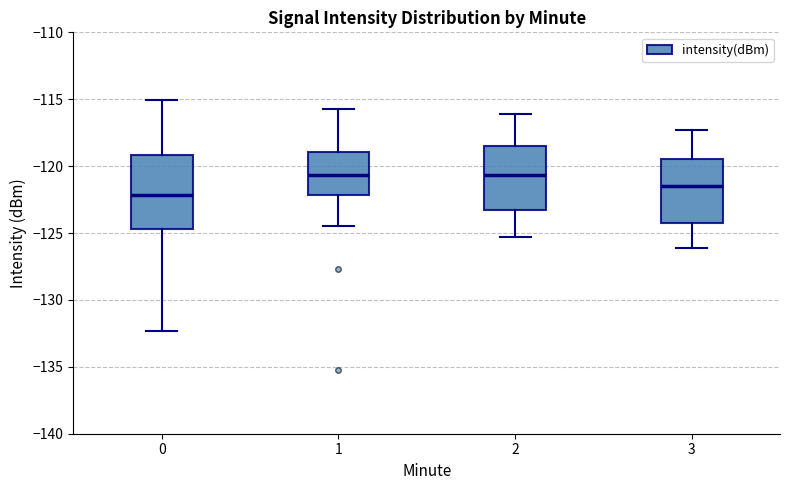

Where does the upper whisker of the box at x = 1 end on the y-axis? The values are not printed on the chart, so give them approximately, as read against the axis.

-115.5